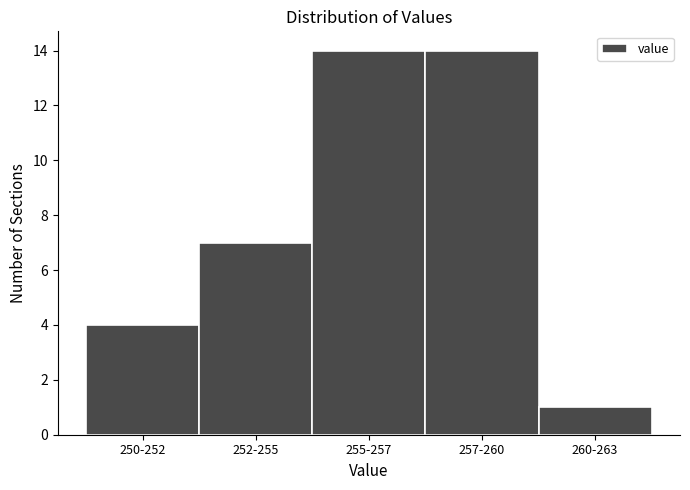

Reading left to right, extract all data points from this chart.

250-252=4	252-255=7	255-257=14	257-260=14	260-263=1